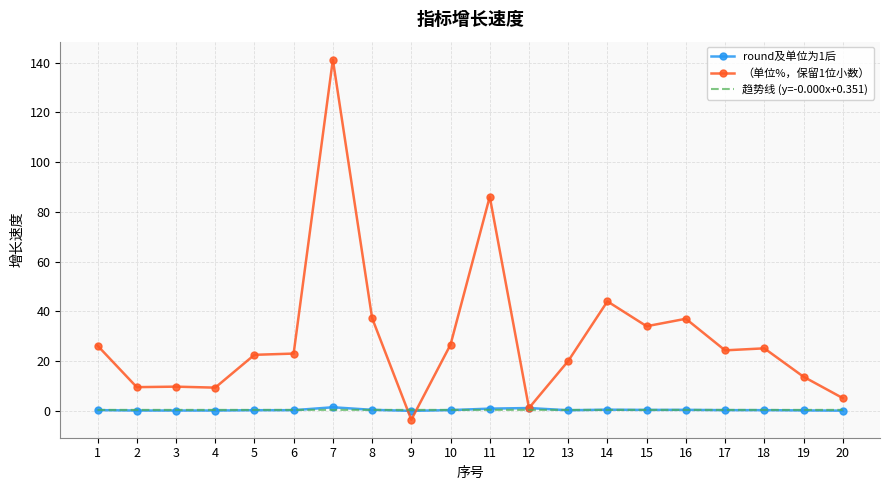

Which series has the largest total across all categories?

（单位%，保留1位小数）